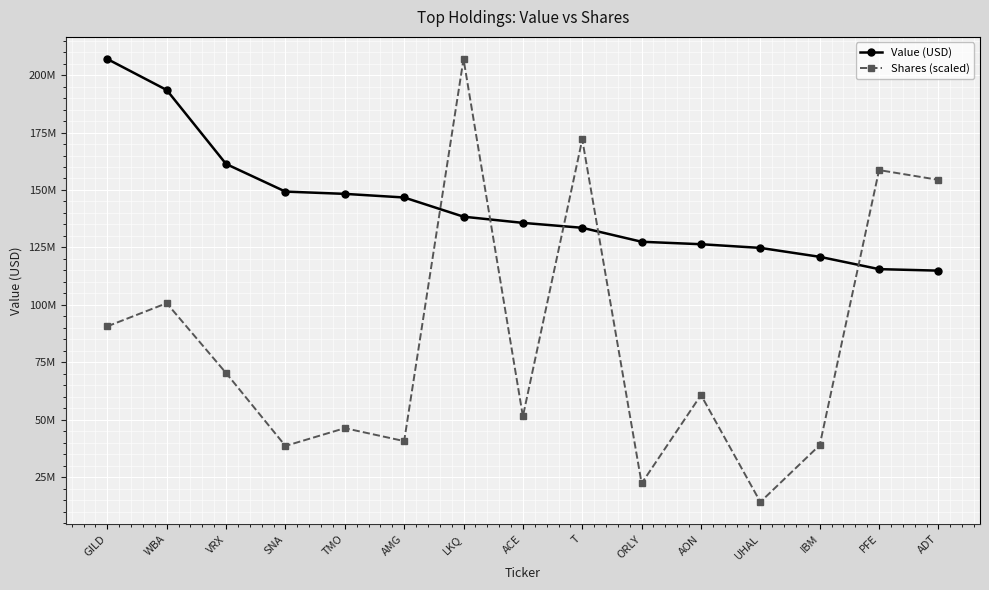

The value of Shares (scaled) at VRX is 114129097.9. True or false?

False